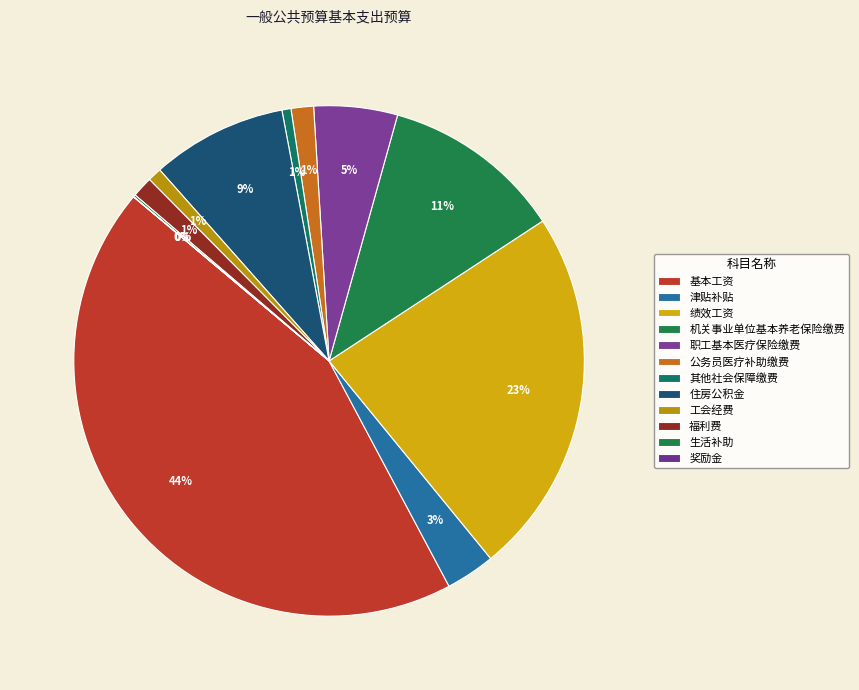

Rank the categories by value from lowest to highest.

奖励金, 生活补助, 其他社会保障缴费, 工会经费, 福利费, 公务员医疗补助缴费, 津贴补贴, 职工基本医疗保险缴费, 住房公积金, 机关事业单位基本养老保险缴费, 绩效工资, 基本工资